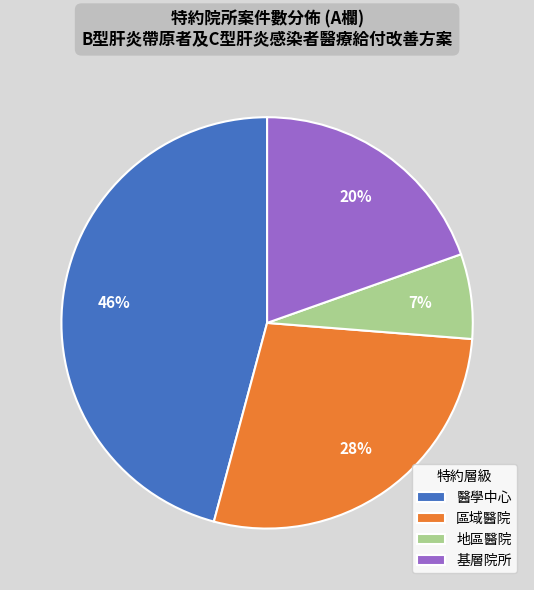

Is there any slice that represents more than half of the pie?

No